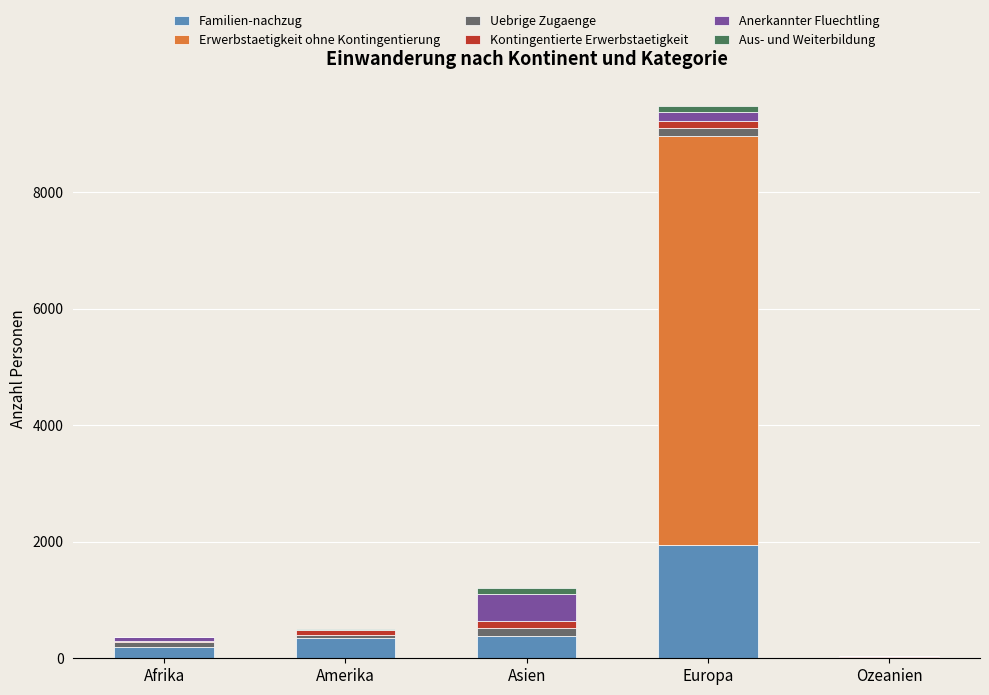

At which category is the sum across all series the highest?

Europa